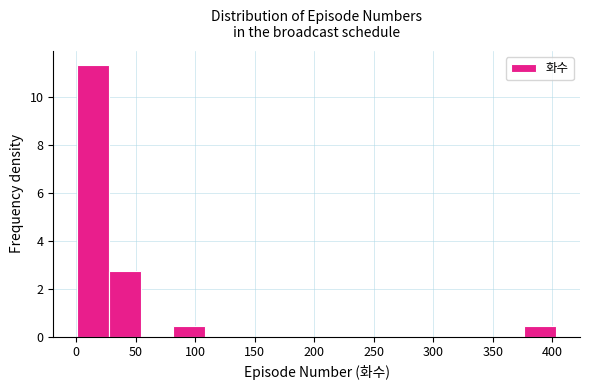

Reading left to right, list every bar in this chart as the range it spans on the x-axis followed by its height. Neither the bar edges nor the heights are printed on the chart, so give them approximately, as read against the axes.

0 to 30: 11.4
30 to 55: 2.8
55 to 80: 0
80 to 110: 0.4
110 to 135: 0
135 to 160: 0
160 to 190: 0
190 to 215: 0
215 to 240: 0
240 to 270: 0
270 to 295: 0
295 to 325: 0
325 to 350: 0
350 to 375: 0
375 to 405: 0.4